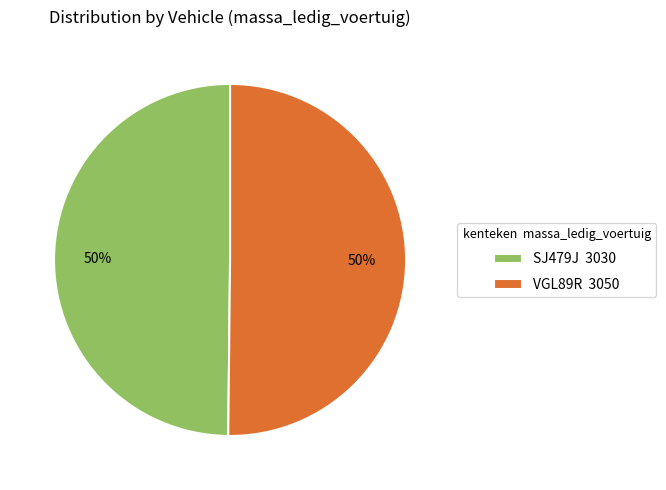

Is it true that VGL89R is 39% of the pie?

False